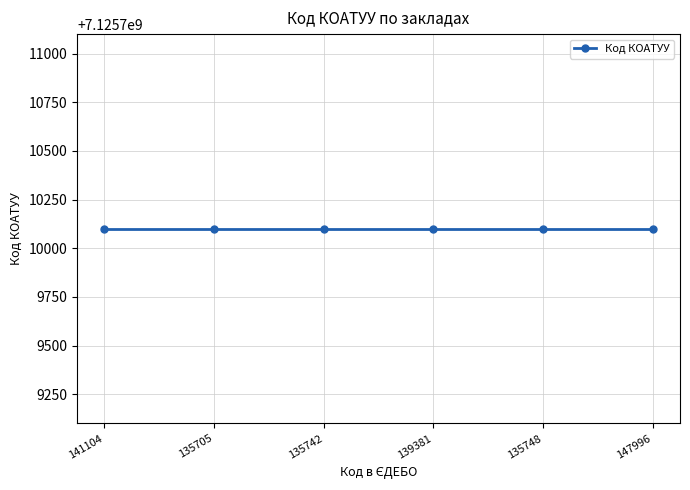

How many categories are shown in the chart?

6